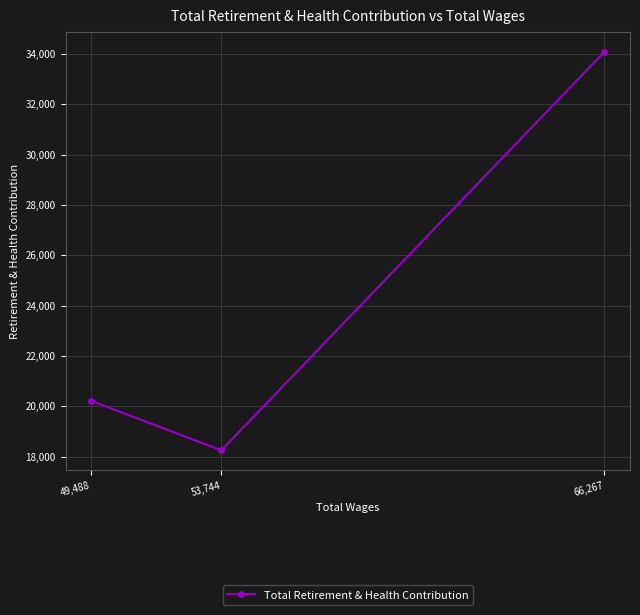

Is this an area chart (filled region under the line)?

No